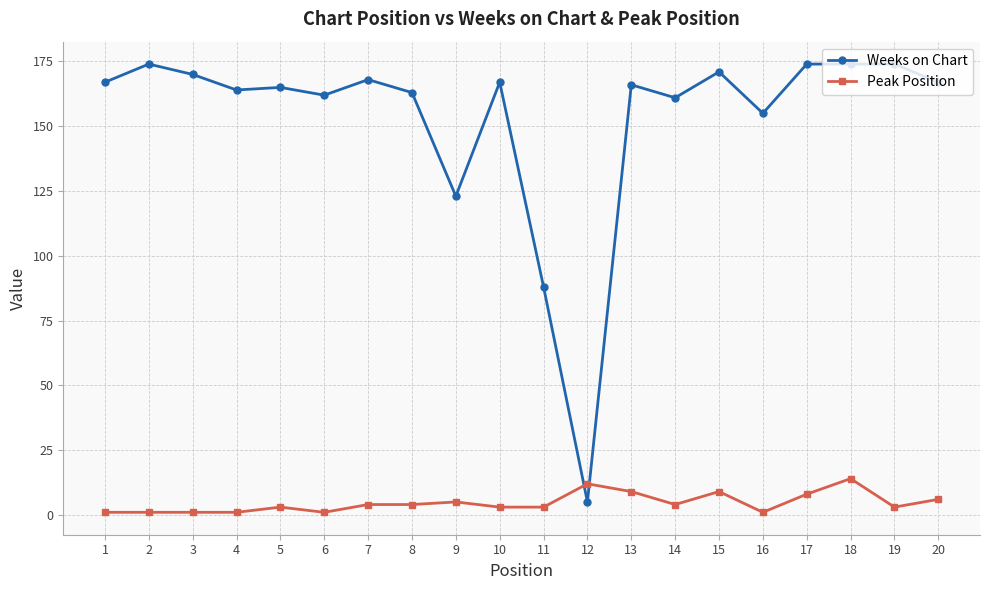

What is the total value across all series at 4?

165